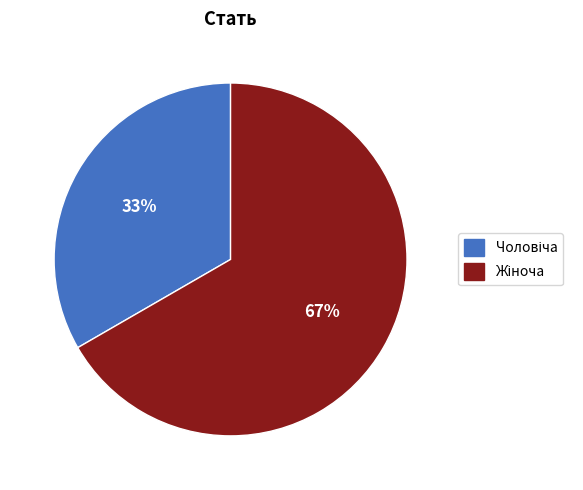

To the nearest percent, what is the average slice percentage?

50%